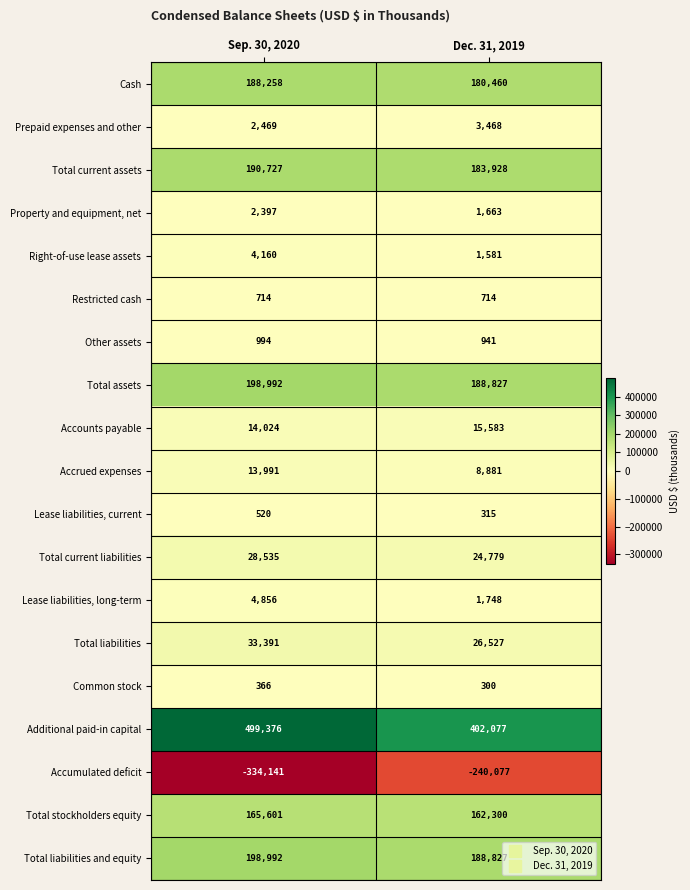

True or false: Lease liabilities, long-term has a value of 1748 at Dec. 31, 2019.

True